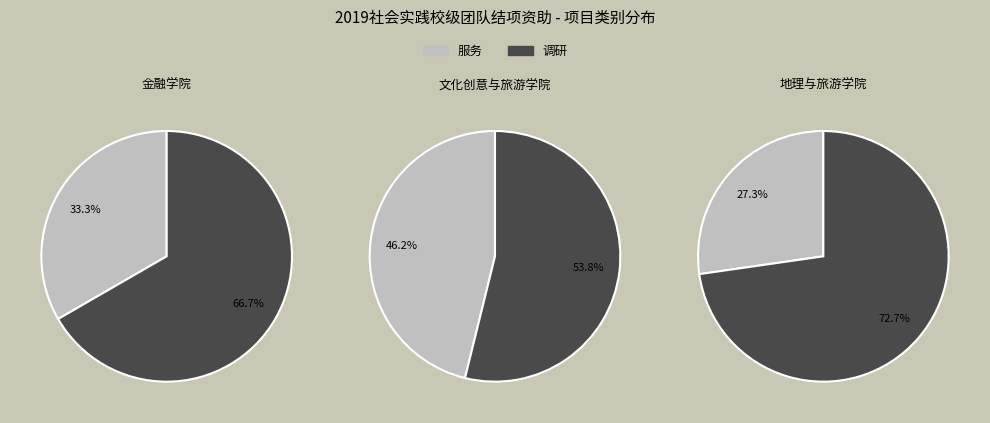

Which slice represents more than half of the pie?

调研